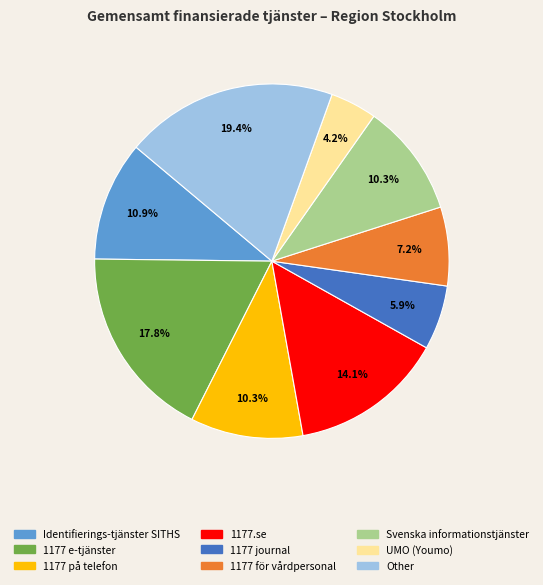

Which slice is the largest?

Other